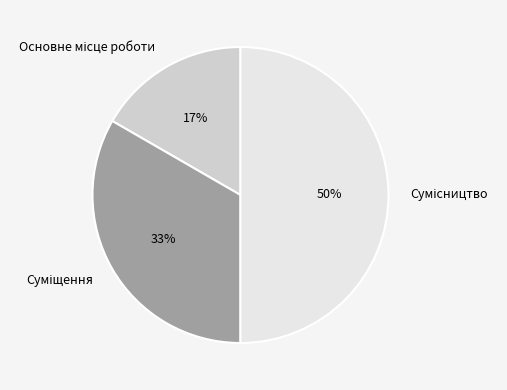

To the nearest percent, what is the difference between the largest and smallest slice percentages?

33%